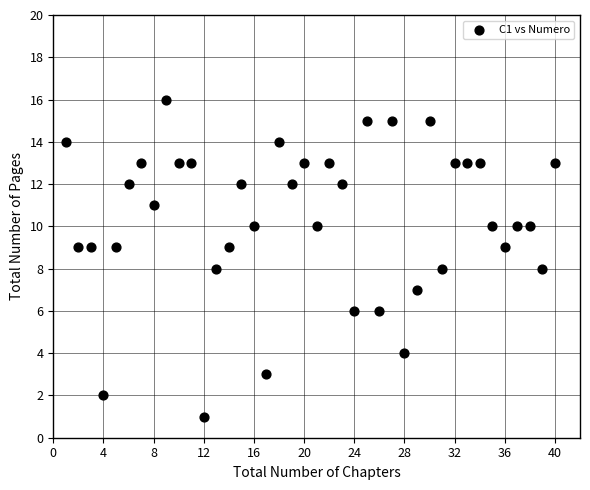

What is the range of X values (max minus min)?

39